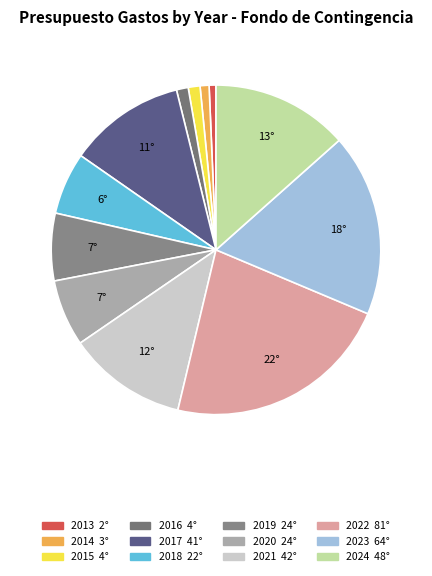

Which has a higher value, 2022 or 2017?

2022